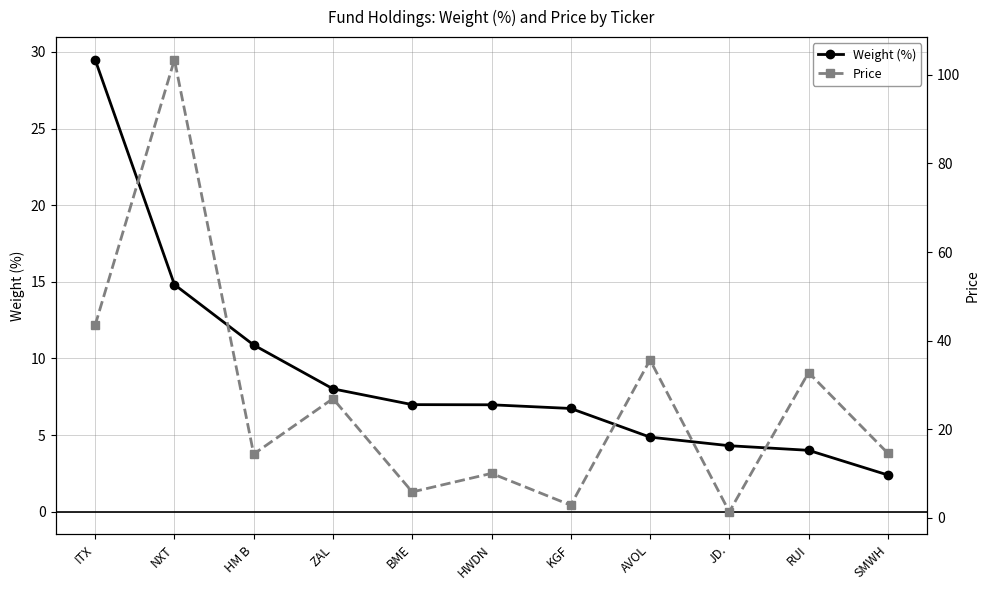

Reading left to right, what are all the values shown in this chart?

Weight (%): 29.5	14.8	10.9	8.0	7.0	7.0	6.7	4.9	4.3	4.0	2.4
Price: 43.5	103.4	14.4	26.9	5.8	10.0	2.9	35.6	1.4	32.8	14.6